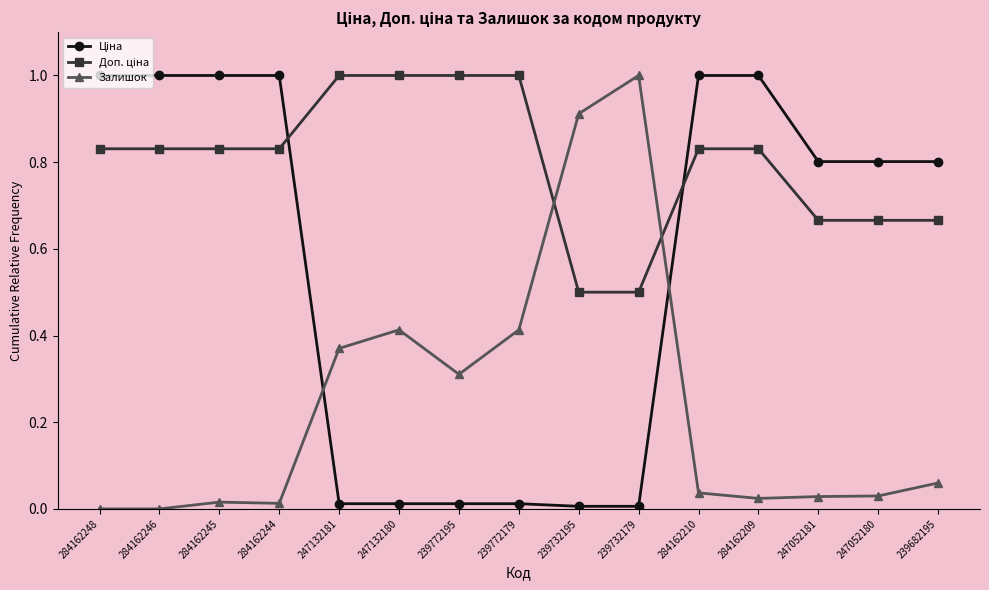

What is the difference between the highest and lowest values at 284162248?

1.0